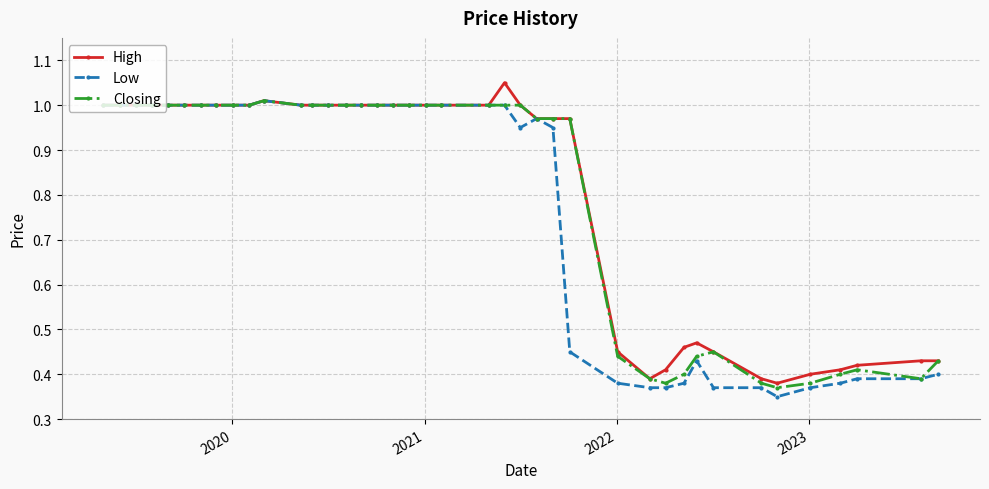

True or false: Closing has more than 2 points higher than both neighbors.

True